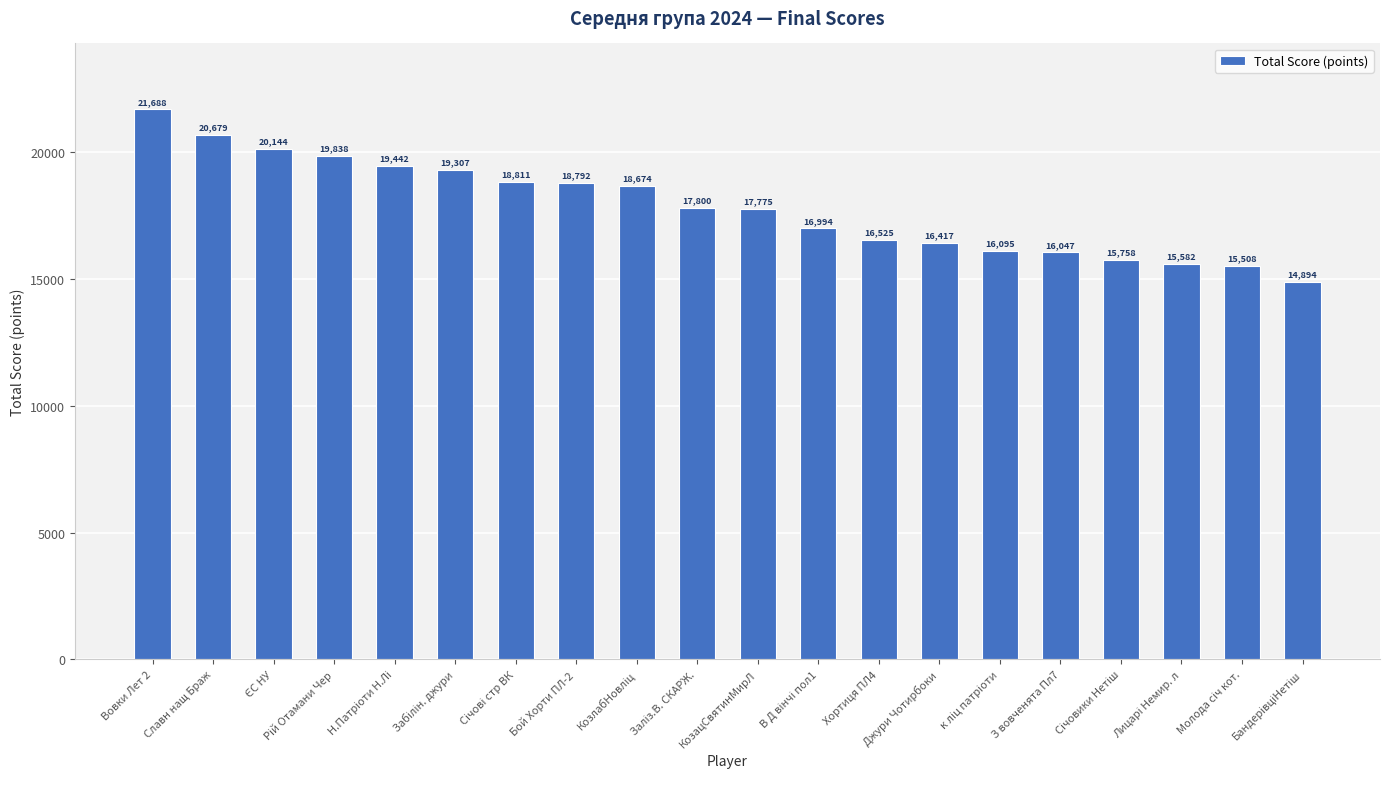

What is the change in value from Бой Хорти ПЛ-2 to З вовченята Пл7?

-2745